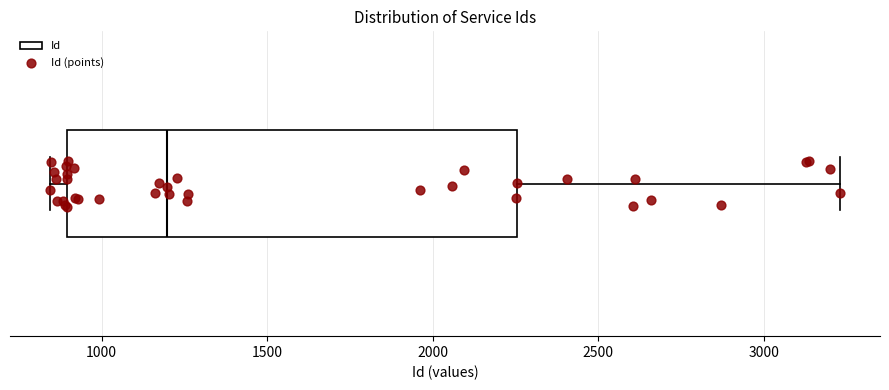

Where is the left edge of the box on the x-axis? The values are not printed on the chart, so give them approximately, as read against the axis.

900